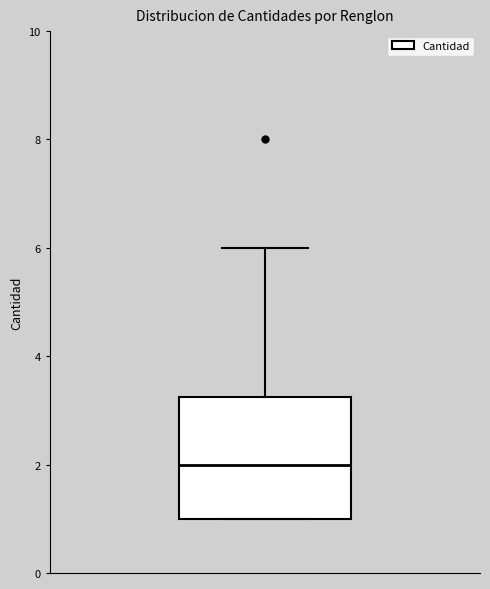

Transcribe this box plot: give where the median line is, the range the box spans, and where the two whiskers end, as read against the y-axis. The values are not printed on the chart, so give them approximately, as read against the axis.

median 2.0, box 1.0 to 3.2, whiskers 1.0 to 6.0